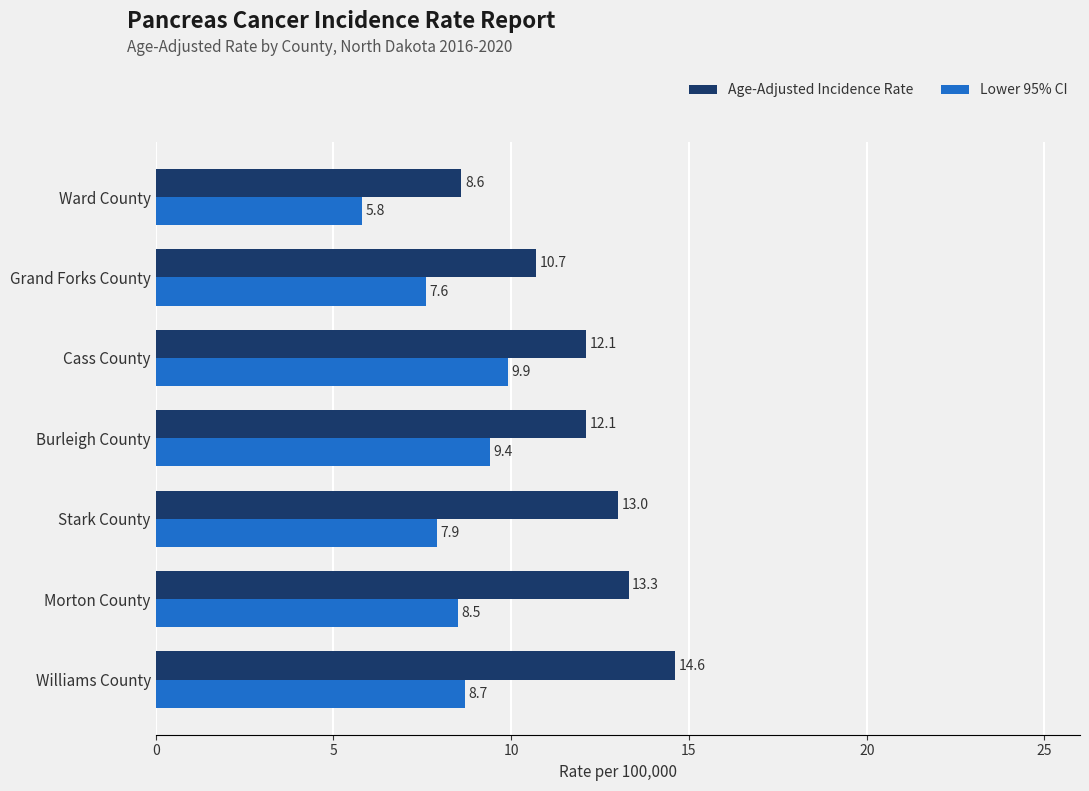

What is the sum of the Lower 95% CI values at Williams County and Cass County?

18.6